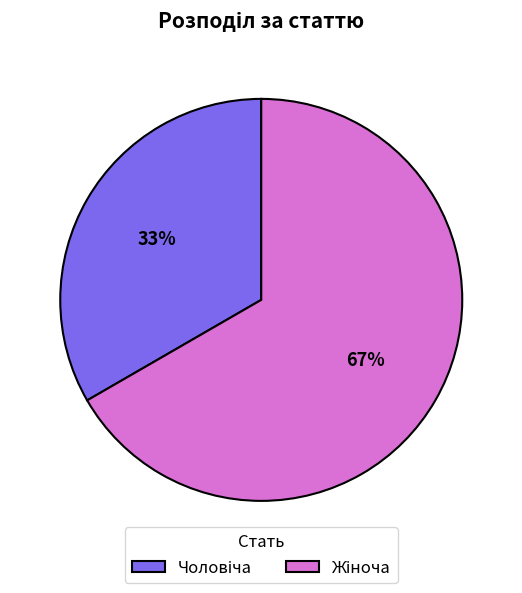

To the nearest percent, what is the average slice percentage?

50%